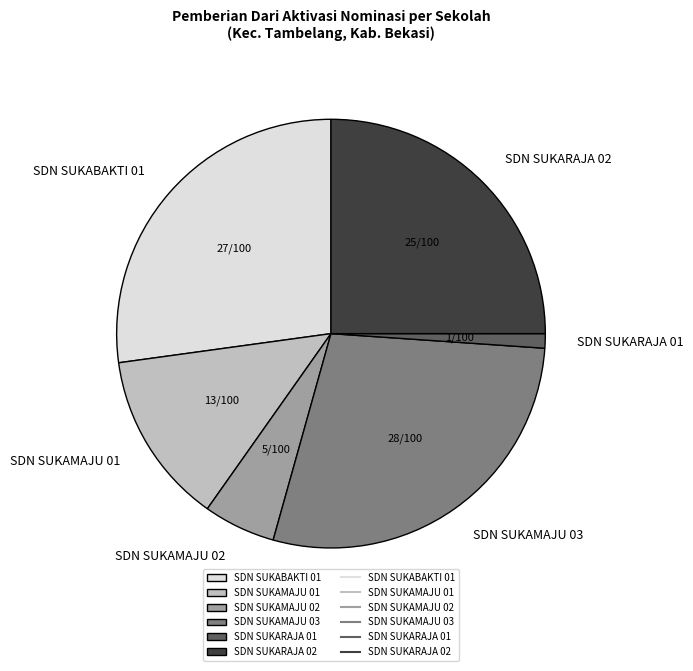

Combined, do SDN SUKAMAJU 03 and SDN SUKARAJA 01 account for over 50%?

No